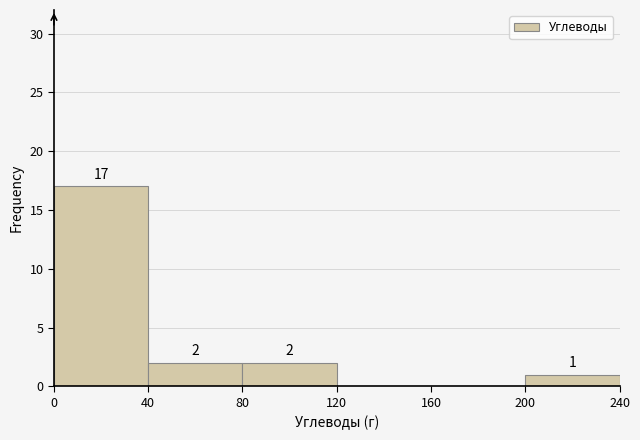

Over which range of the x-axis is the bar tallest?

0 to 40